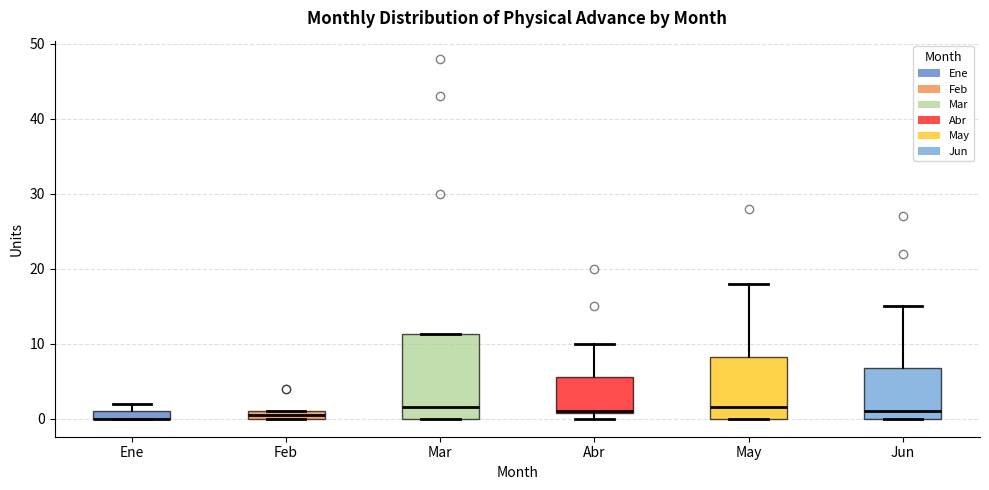

Which box is the tallest, from its lower edge to its upper edge?

Mar